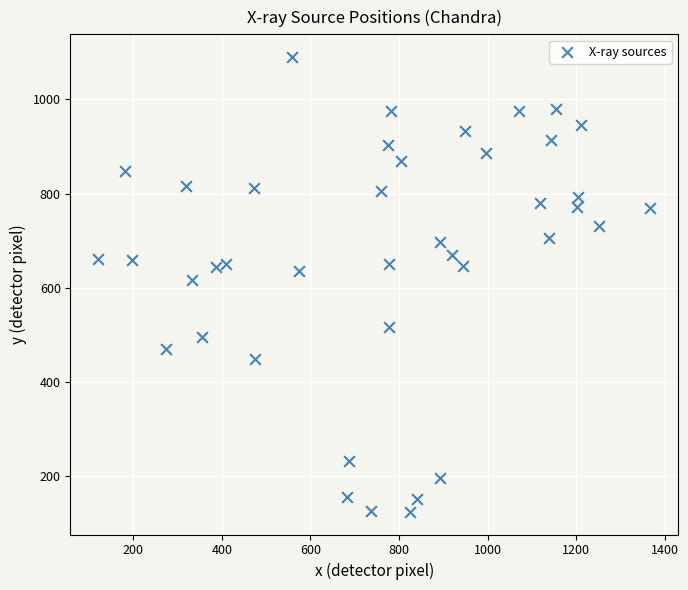

What is the range of X values (max minus min)?

1247.8